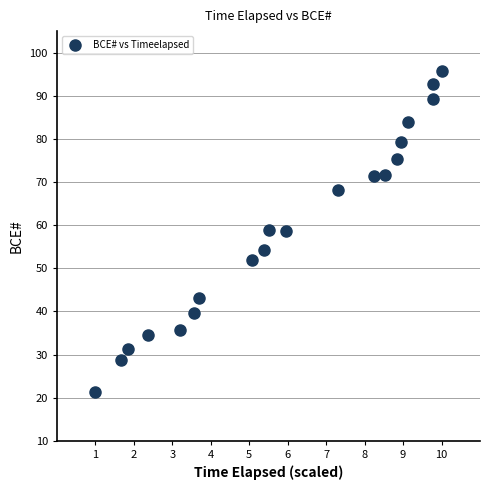

What is the range of Y values (max minus min)?

74.5